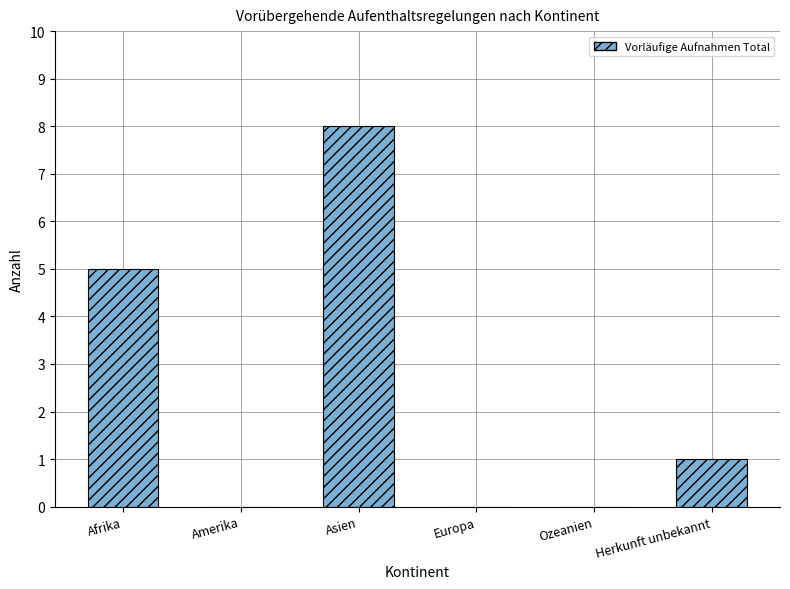

Reading left to right, transcribe all the data shown in this chart.

Afrika=5	Amerika=0	Asien=8	Europa=0	Ozeanien=0	Herkunft unbekannt=1